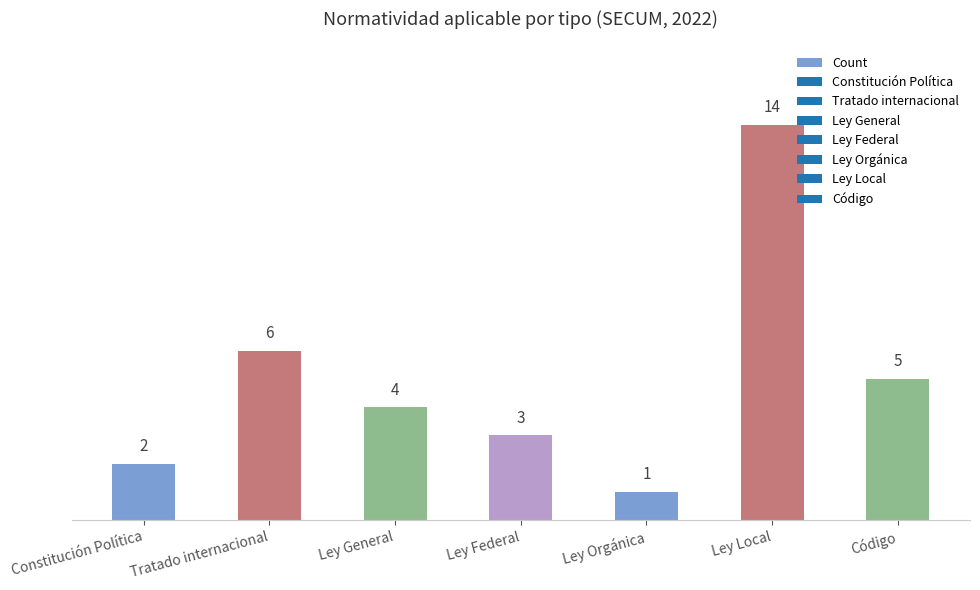

Rank the categories by value from lowest to highest.

Ley Orgánica, Constitución Política, Ley Federal, Ley General, Código, Tratado internacional, Ley Local